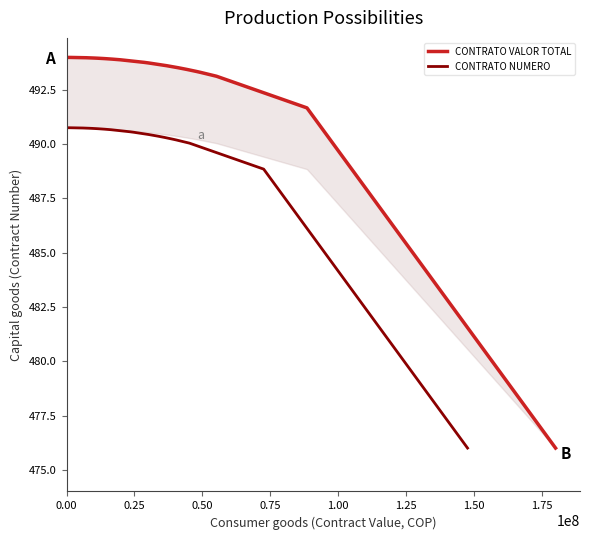

What is the maximum value shown in the chart?

494.0